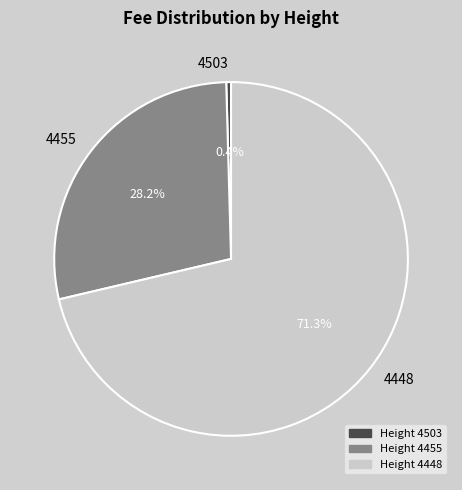

Which category has the biggest portion of the pie?

4448